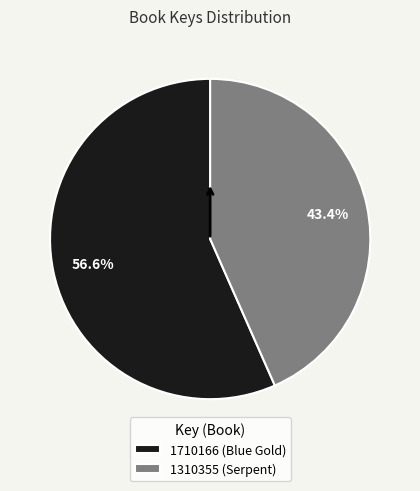

Is it true that 1710166 (Blue Gold) is 45% of the pie?

False